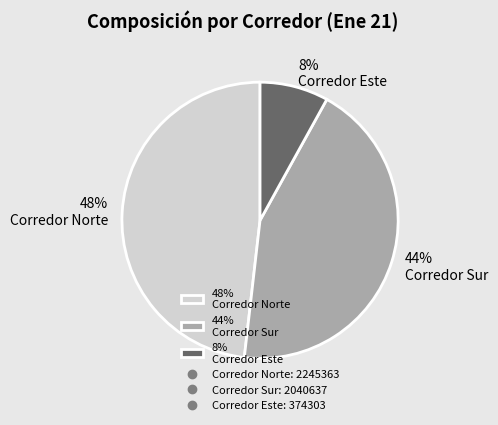

Is there any slice that represents more than half of the pie?

No